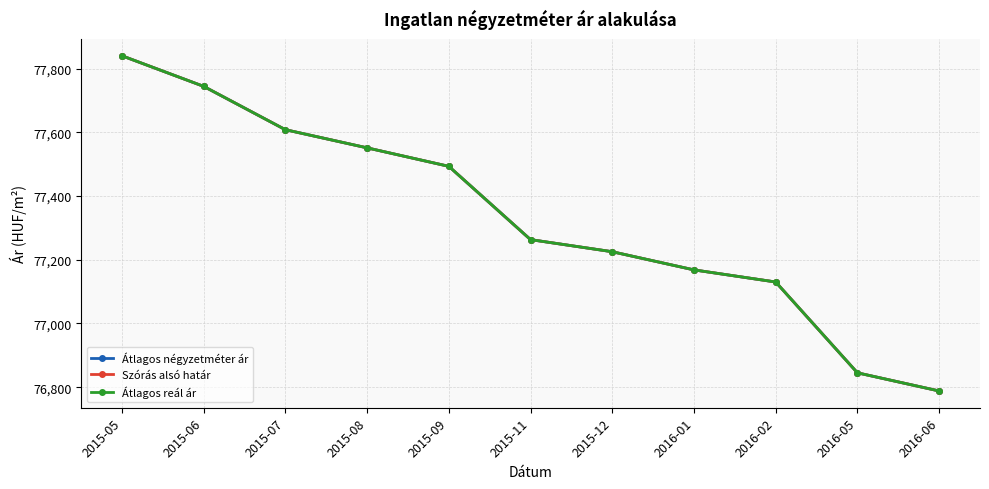

Does the chart have visible grid lines?

Yes